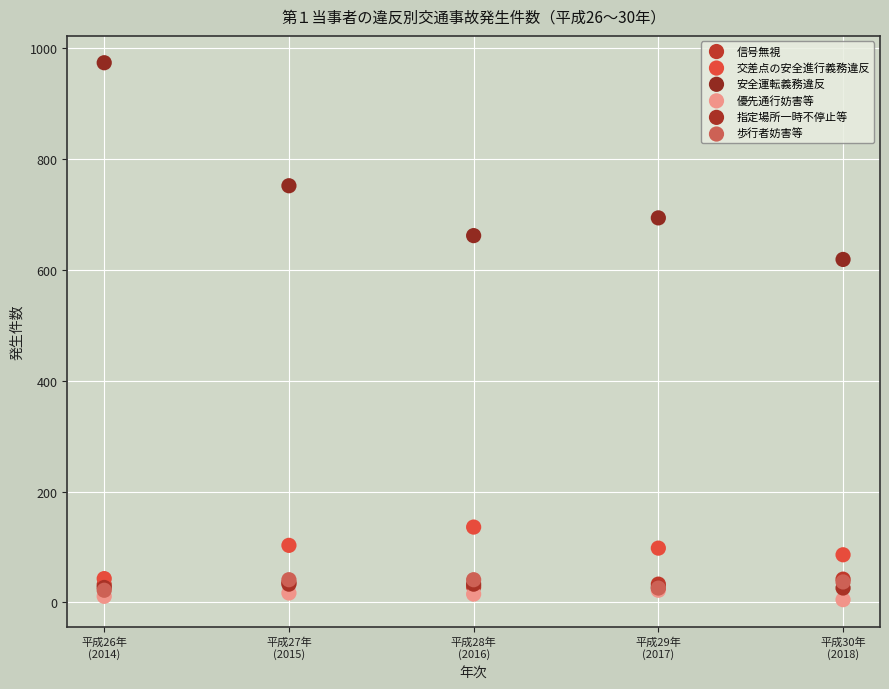

Across all series, what Y value is closest to 489?

619